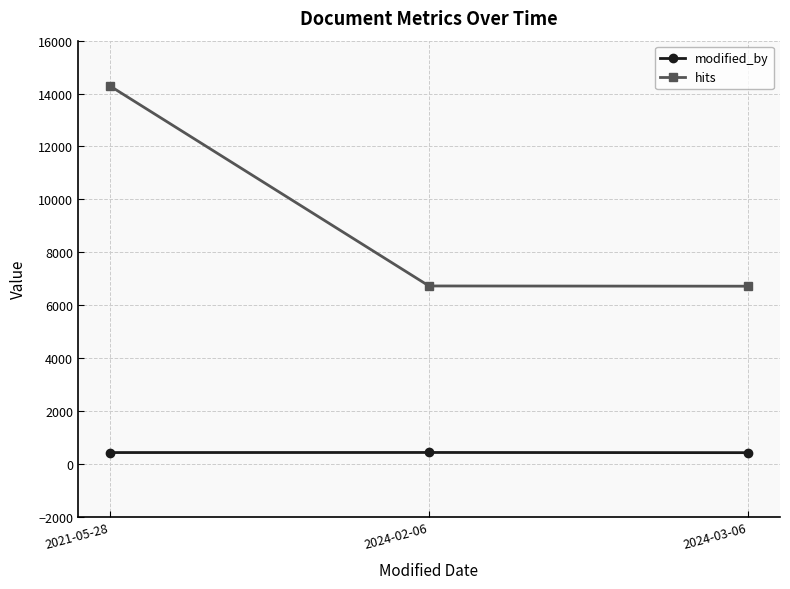

What is the spread (max minus min) of values at 2024-02-06?

6296